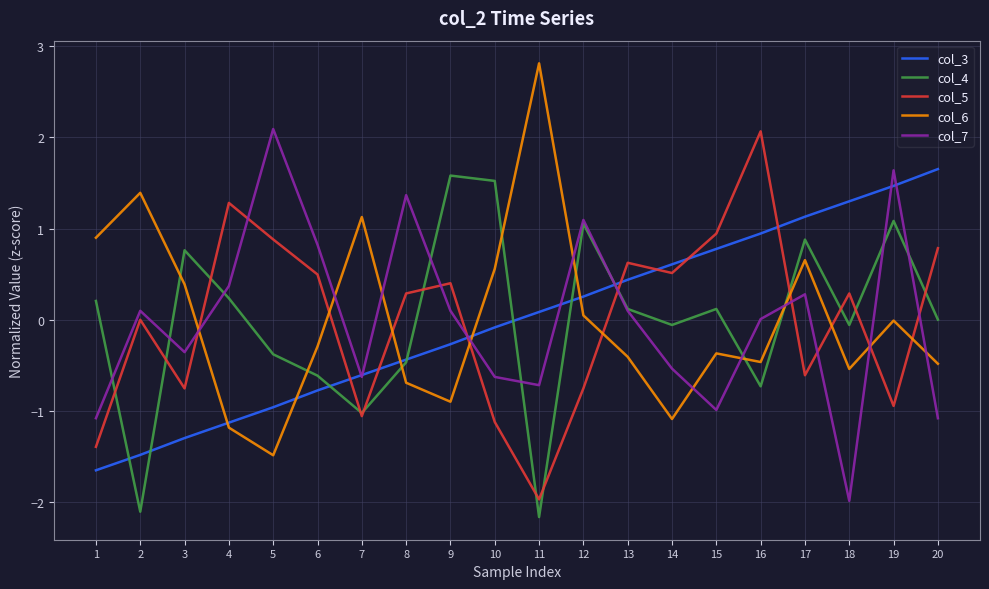

At how many categories does at least one series exceed 2?

3